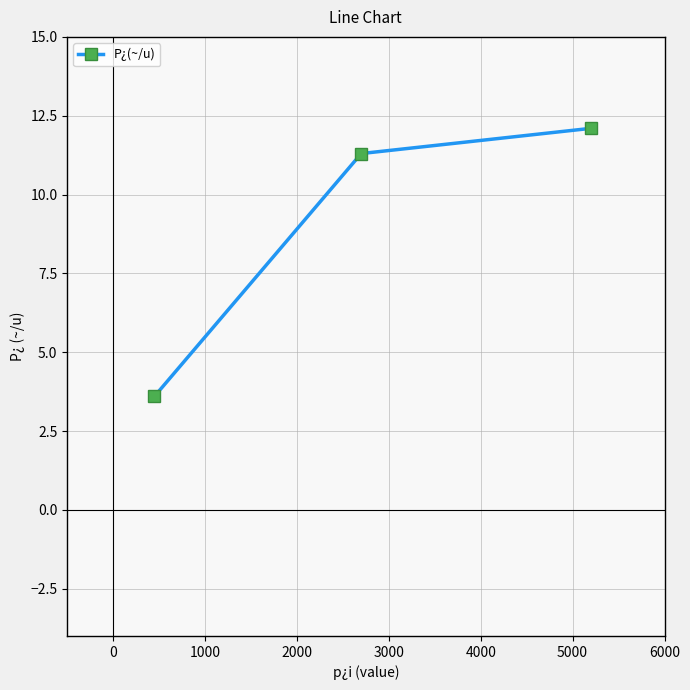

What is the value of the 3rd point from the left?

12.1